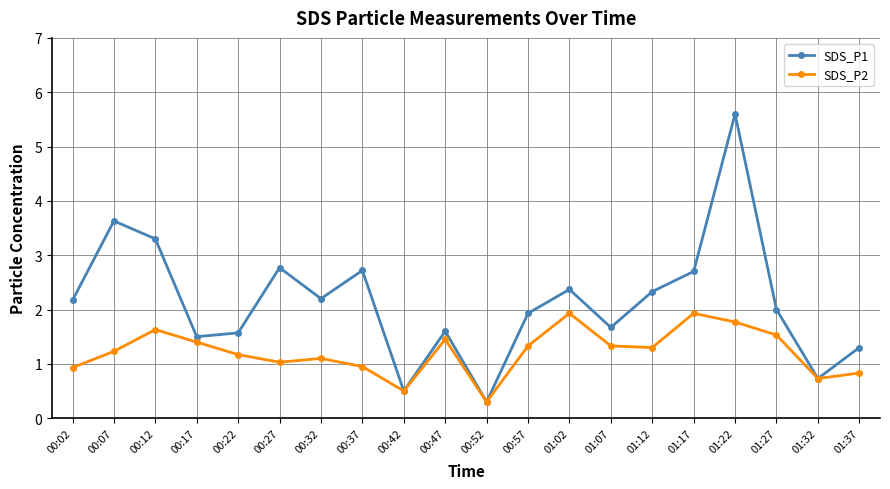

At 00:22, list the series in order from largest to smallest.

SDS_P1, SDS_P2